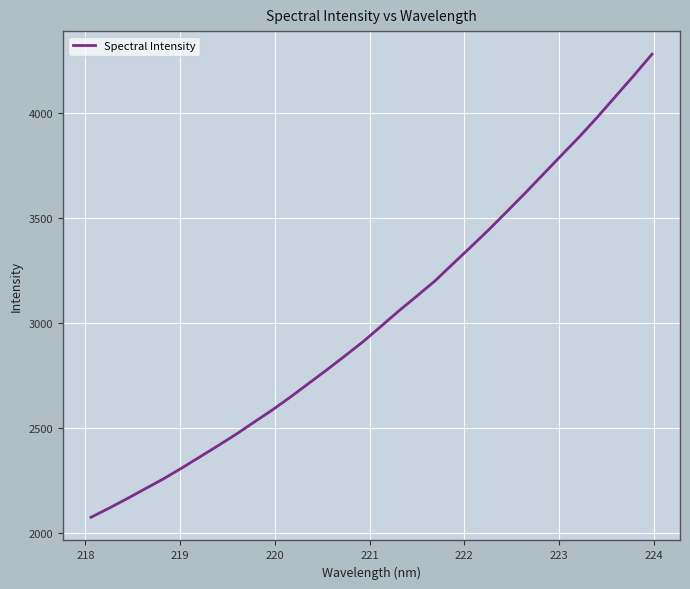

What is the difference between the maximum and minimum values?

2207.1